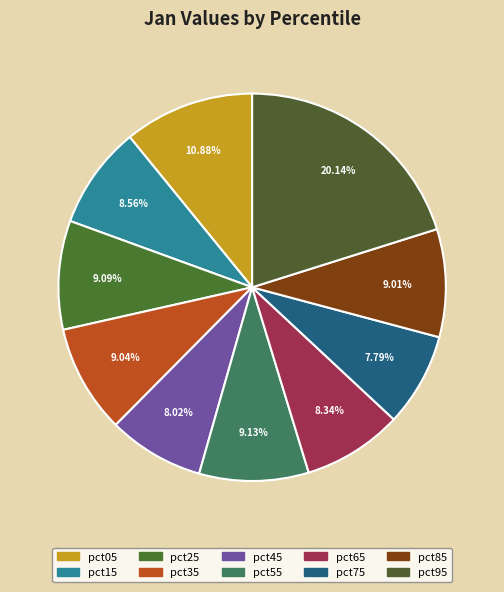

To the nearest percent, what percentage of the pie is pct95?

20%